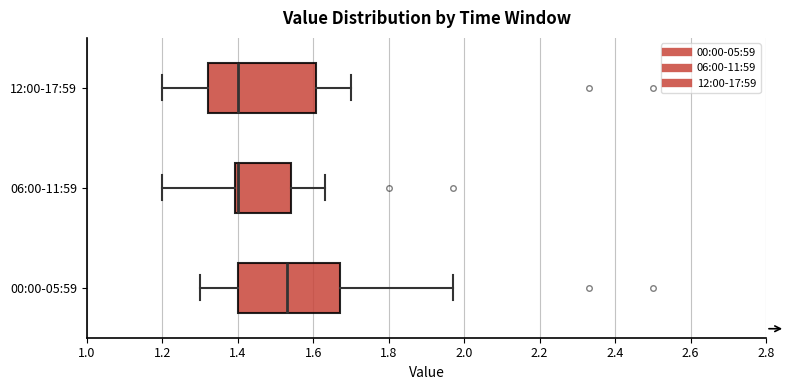

Reading bottom to top, transcribe this box plot: for each box, give where its median line is, the range the box spans, and where its two whiskers end, as read against the x-axis. The values are not printed on the chart, so give them approximately, as read against the axis.

00:00-05:59: median 1.54, box 1.40 to 1.68, whiskers 1.30 to 1.98
06:00-11:59: median 1.40 (just right of the box's left edge), box 1.40 to 1.54, whiskers 1.20 to 1.64
12:00-17:59: median 1.40, box 1.32 to 1.60, whiskers 1.20 to 1.70